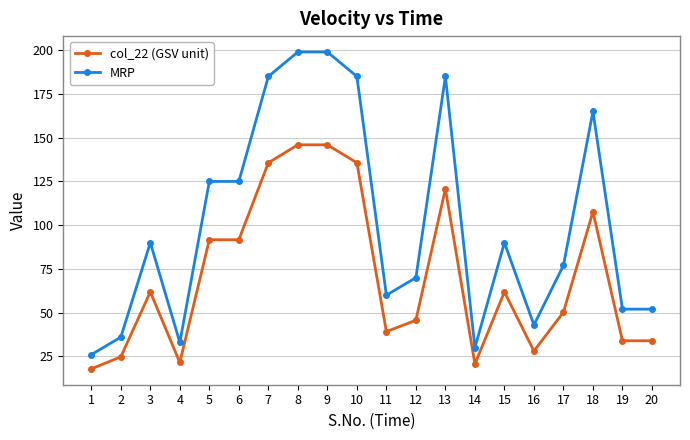

Is the value of col_22 (GSV unit) at 19 greater than the value of MRP at 9?

No